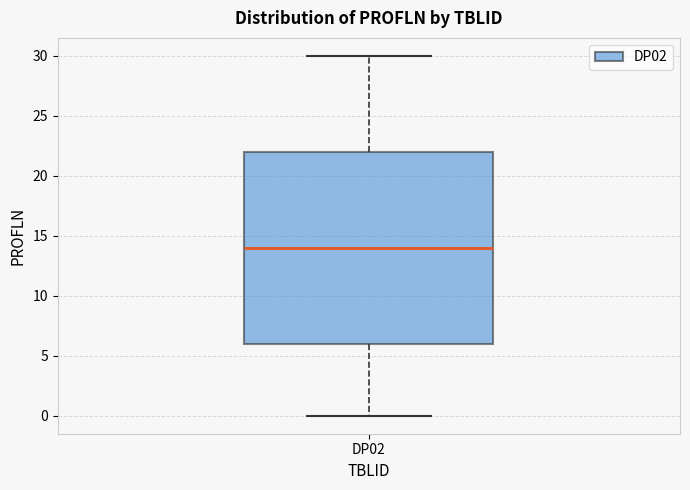

Where is the upper edge of the box for DP02 on the y-axis? The values are not printed on the chart, so give them approximately, as read against the axis.

22